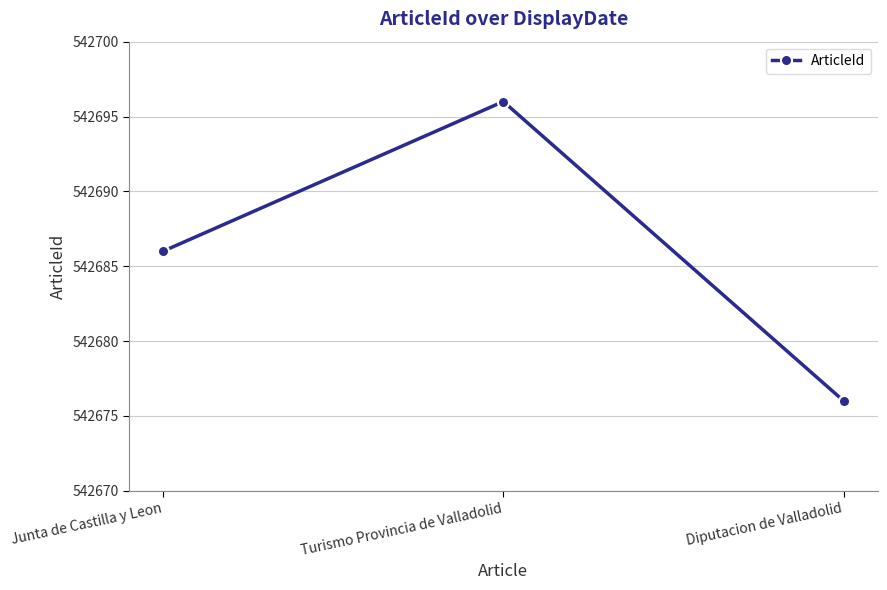

True or false: the data shows 809098 at Junta de Castilla y Leon.

False